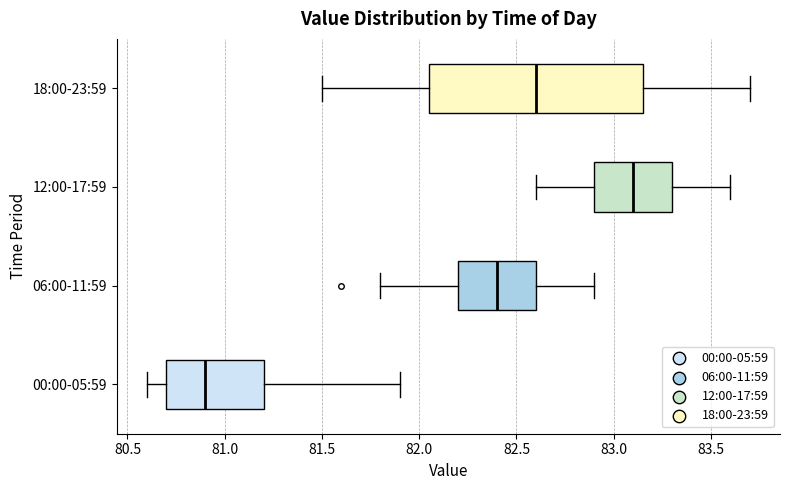

Reading bottom to top, transcribe this box plot: for each box, give where its median line is, the range the box spans, and where its two whiskers end, as read against the x-axis. The values are not printed on the chart, so give them approximately, as read against the axis.

00:00-05:59: median 80.90, box 80.70 to 81.20, whiskers 80.60 to 81.90
06:00-11:59: median 82.40, box 82.20 to 82.60, whiskers 81.80 to 82.90
12:00-17:59: median 83.10, box 82.90 to 83.30, whiskers 82.60 to 83.60
18:00-23:59: median 82.60, box 82.05 to 83.15, whiskers 81.50 to 83.70